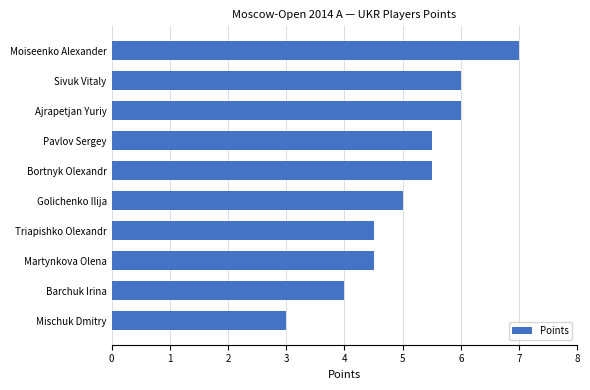

What position from the top is Triapishko Olexandr?

7